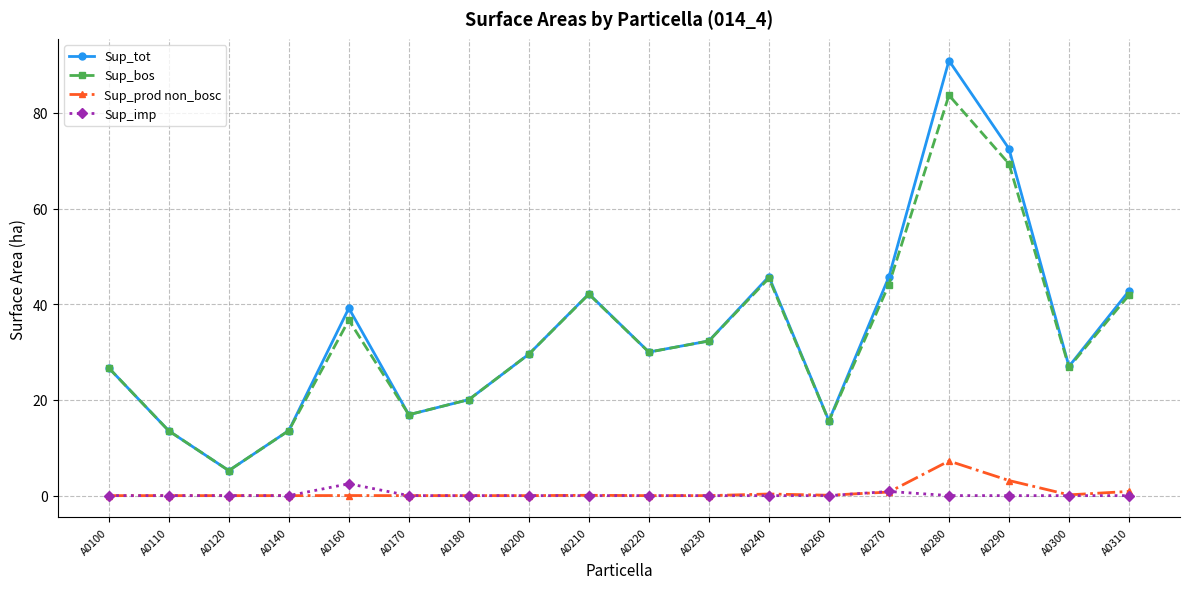

At which label does Sup_prod non_bosc reach its peak?

A0280